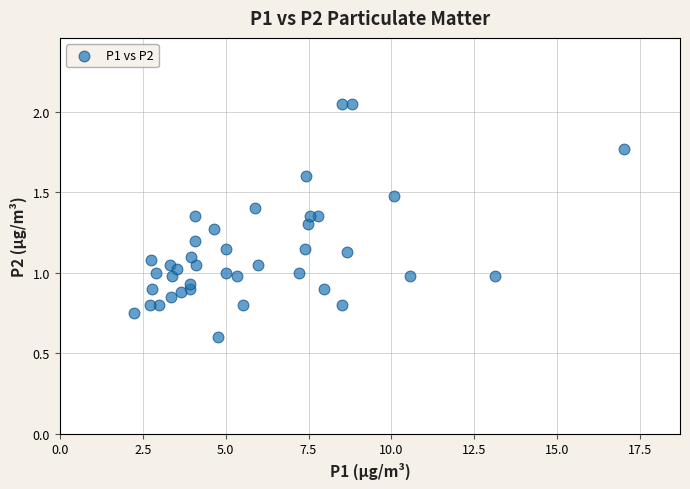

What is the range of X values (max minus min)?

14.8